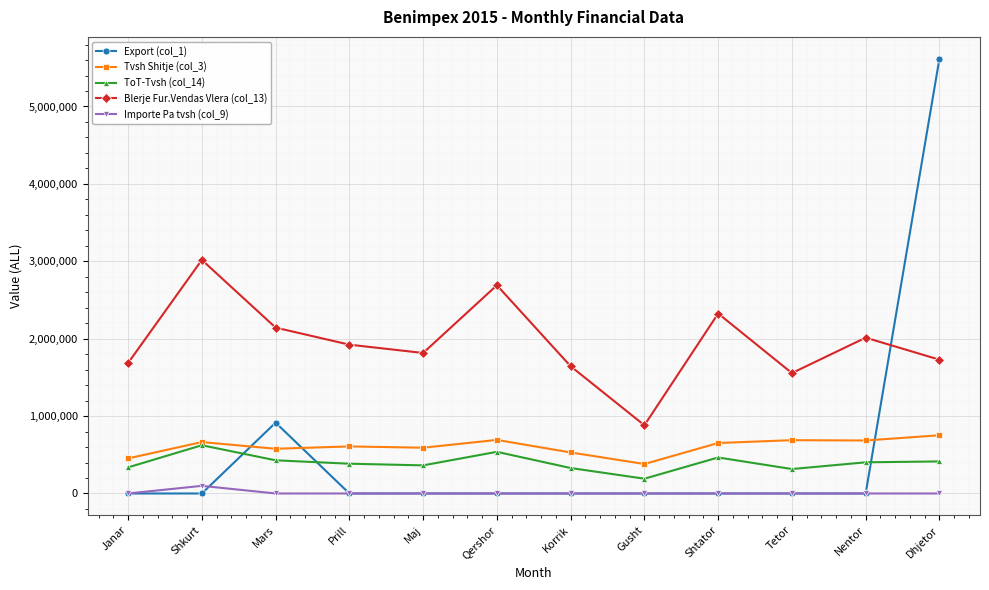

True or false: Importe Pa tvsh (col_9) and ToT-Tvsh (col_14) cross at least once.

False